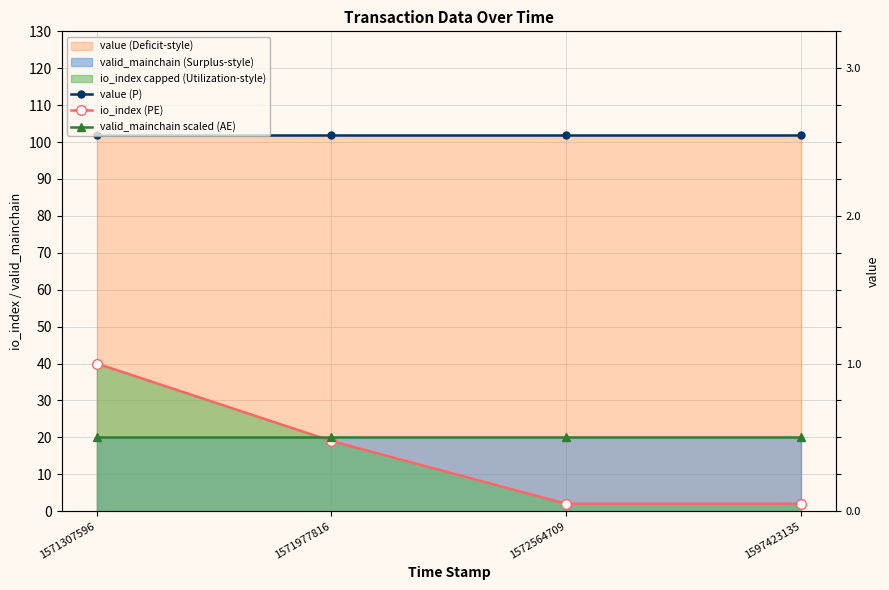

What is the difference between the second highest and minimum values in the io_index (PE) series?

17.0